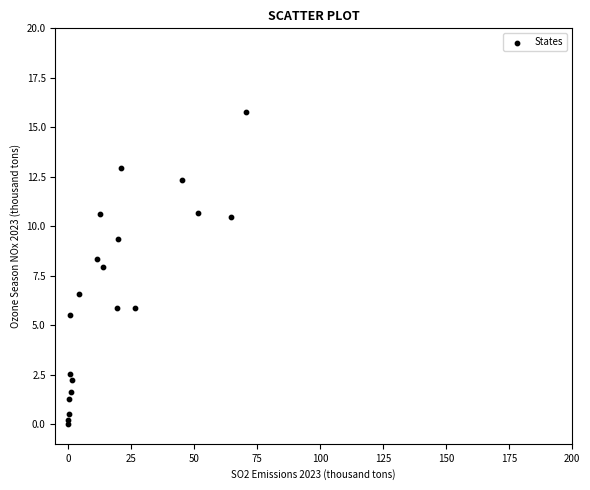

What Y value in the scatter plot is closest to 7?

6.6